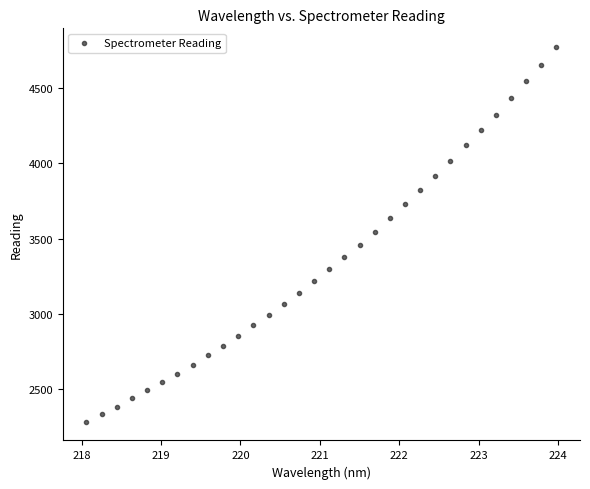

What is the range of Y values (max minus min)?

2491.9